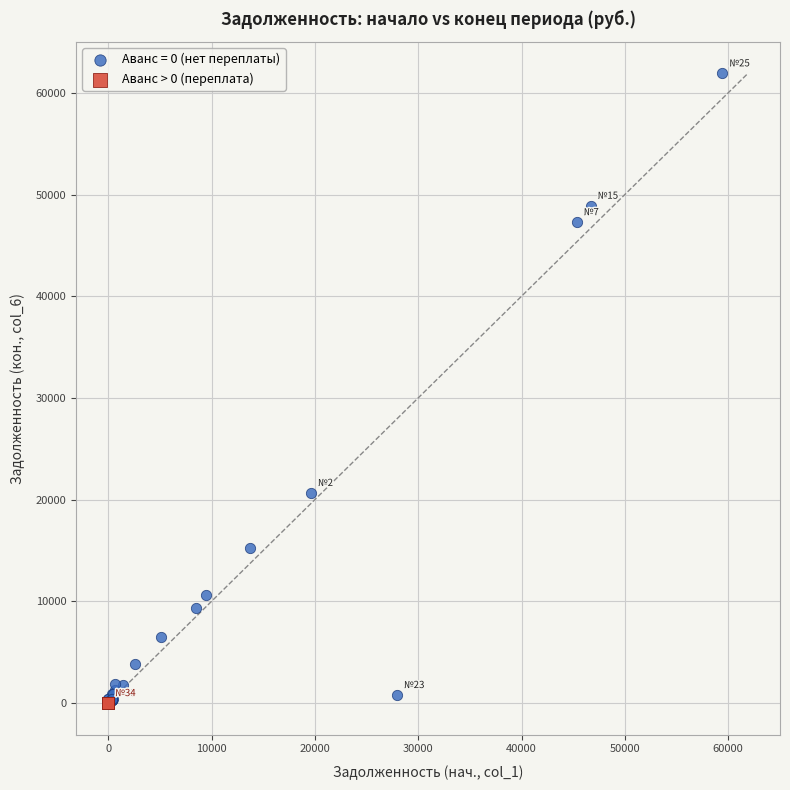

What are all the series names shown in the legend?

Аванс = 0 (нет переплаты), Аванс > 0 (переплата)